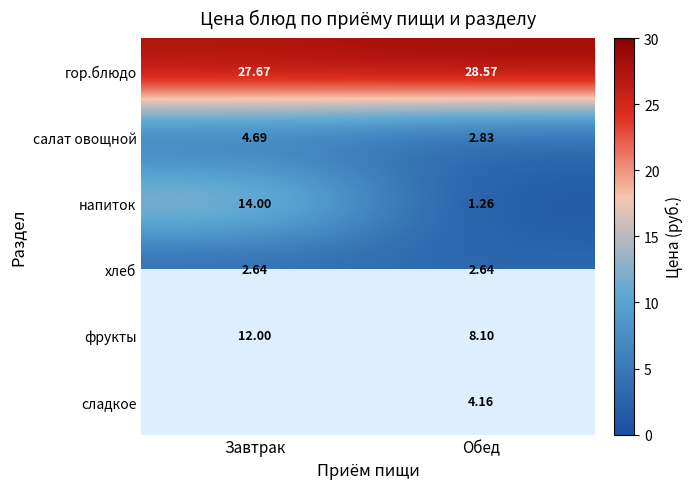

What is the greatest value displayed?

28.6